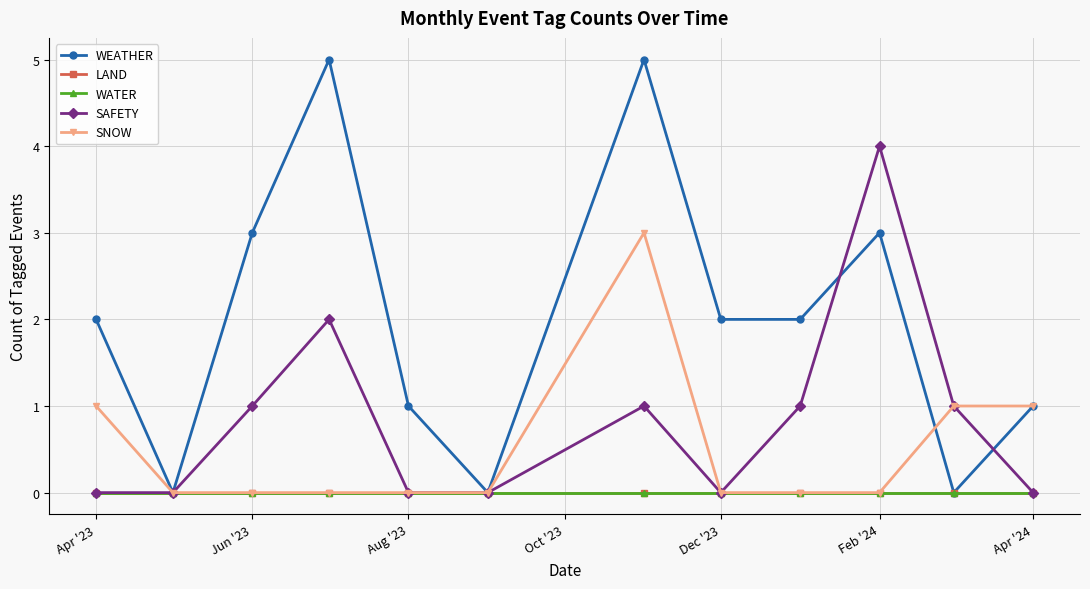

How many interior local peaks does the SAFETY series have?

3